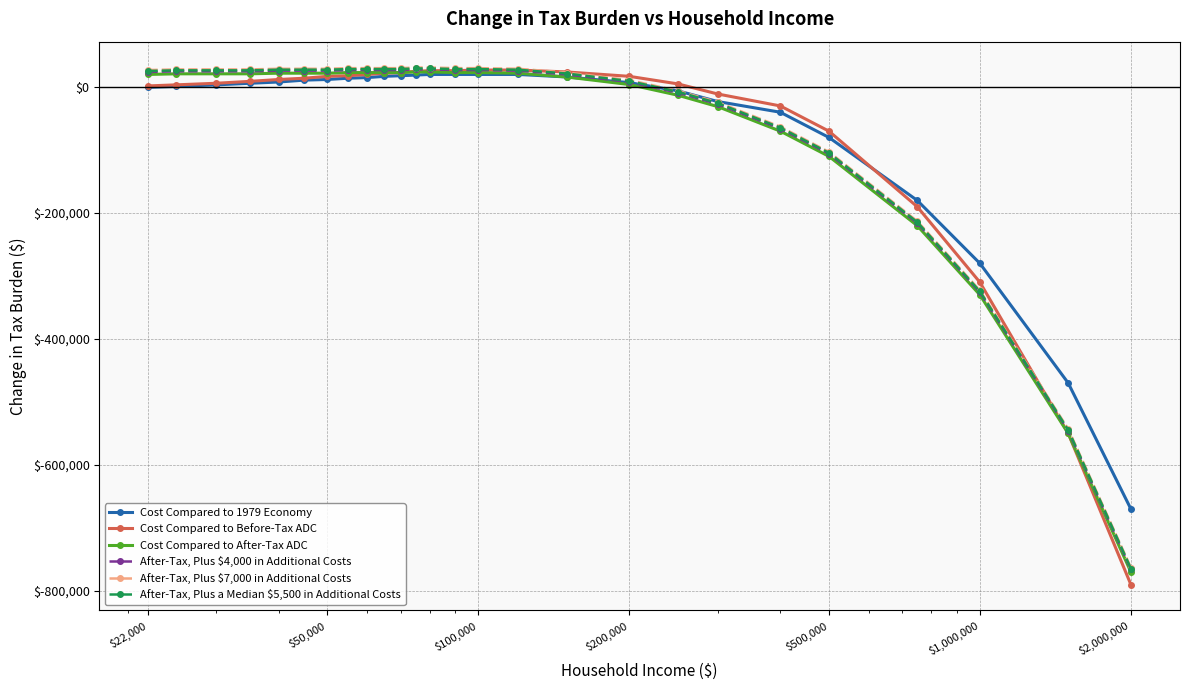

What is the minimum value for Cost Compared to Before-Tax ADC?

-790000